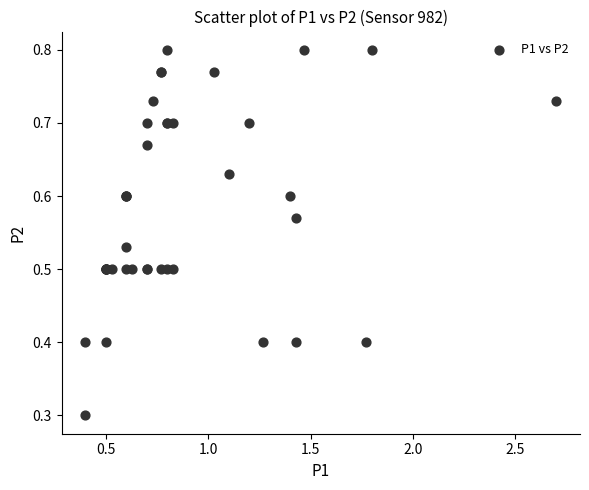

What Y value in the scatter plot is closest to 0?

0.3